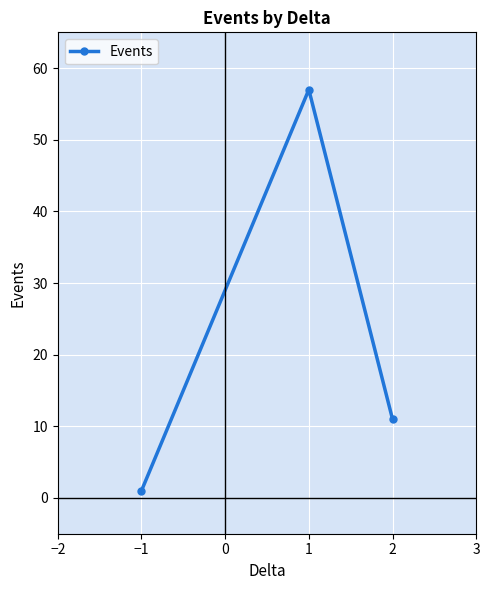

How many lines are shown in the chart?

1